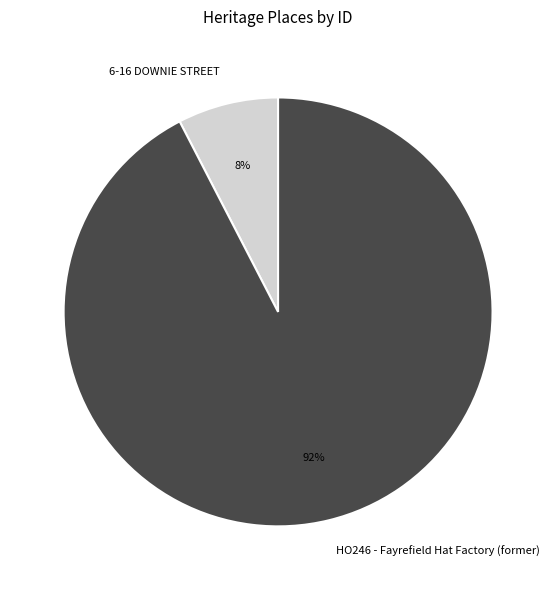

What is the majority slice?

HO246 - Fayrefield Hat Factory (former)